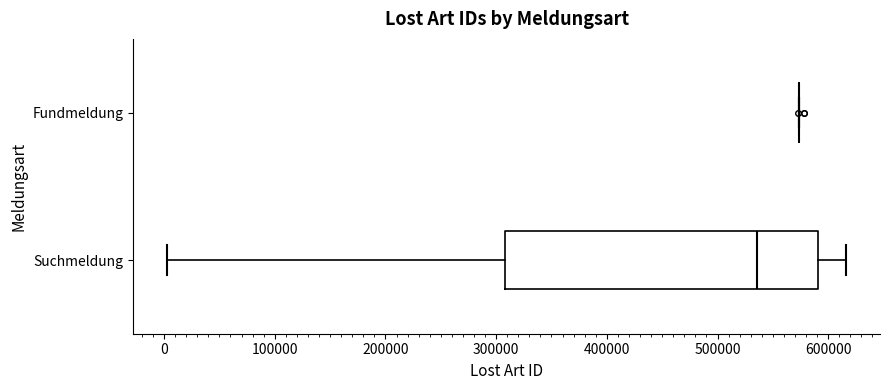

Comparing the boxes themselves (not the whiskers), which one is the widest?

Suchmeldung